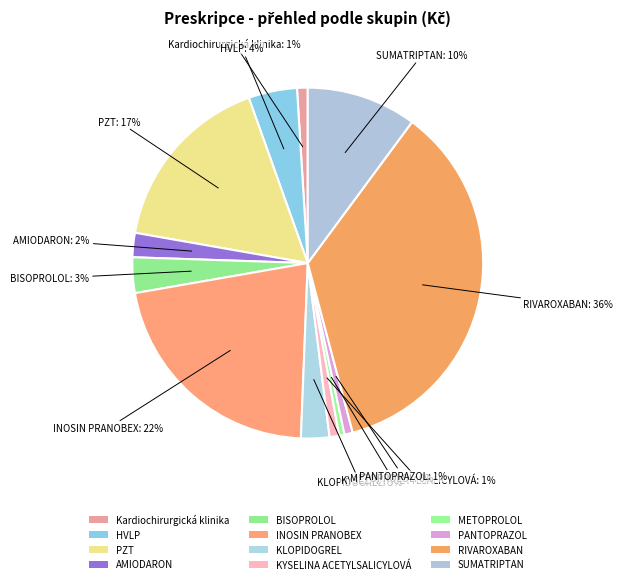

Count the number of slices in the pie.

12